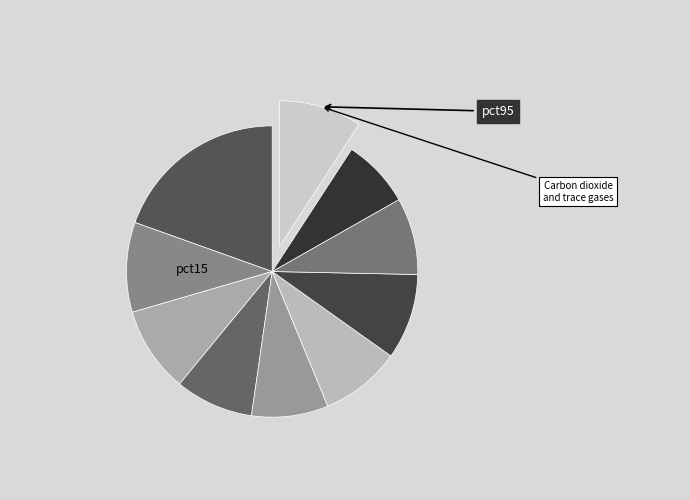

How many segments does this pie chart have?

10